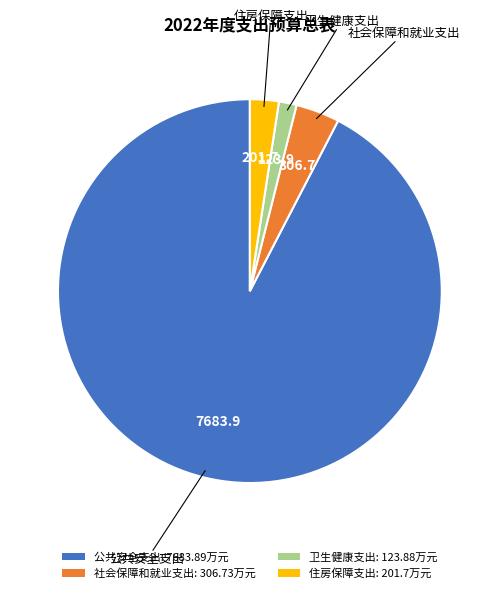

Do 社会保障和就业支出: 306.73万元 and 卫生健康支出: 123.88万元 together represent more than half of the pie?

No